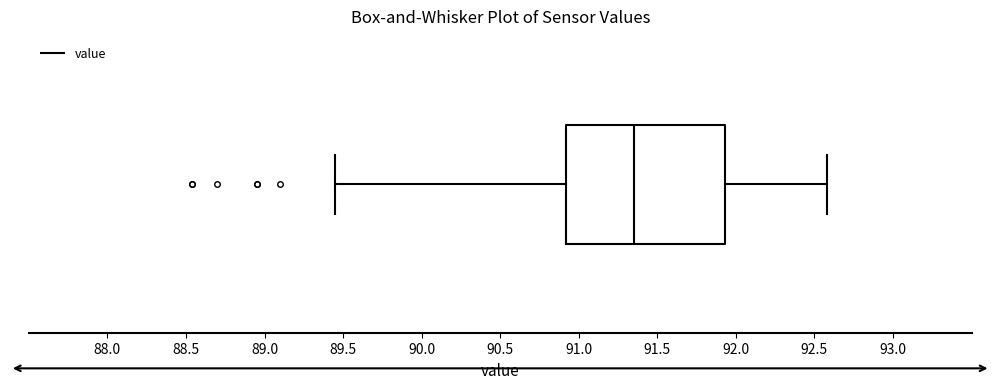

Transcribe this box plot: give where the median line is, the range the box spans, and where the two whiskers end, as read against the x-axis. The values are not printed on the chart, so give them approximately, as read against the axis.

median 91.35, box 90.90 to 91.95, whiskers 89.45 to 92.60